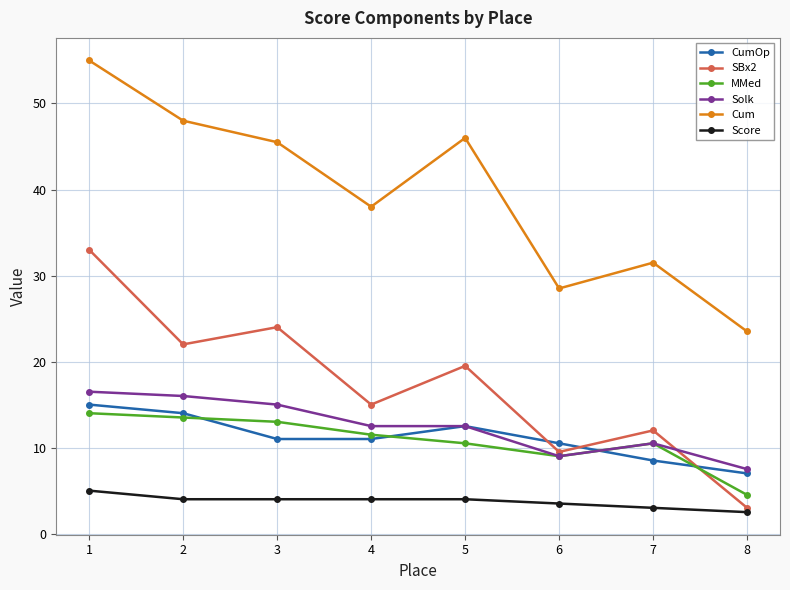

True or false: Cum and Score cross at least once.

False